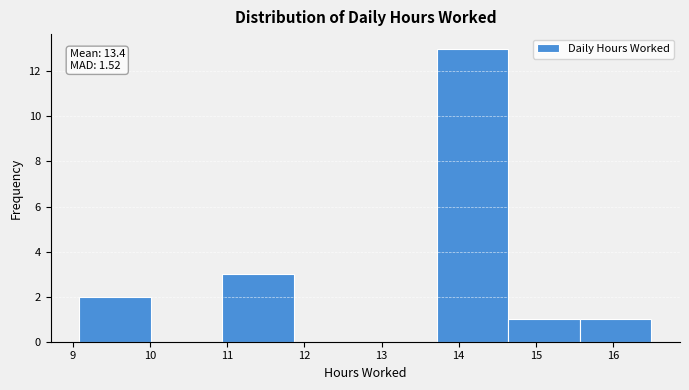

Over which range of the x-axis is the bar tallest?

13.7 to 14.6